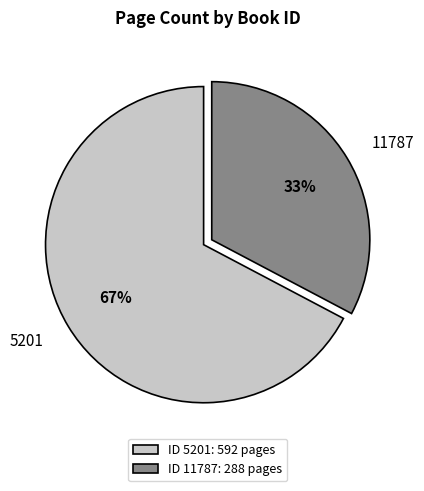

How many slices are in this pie chart?

2